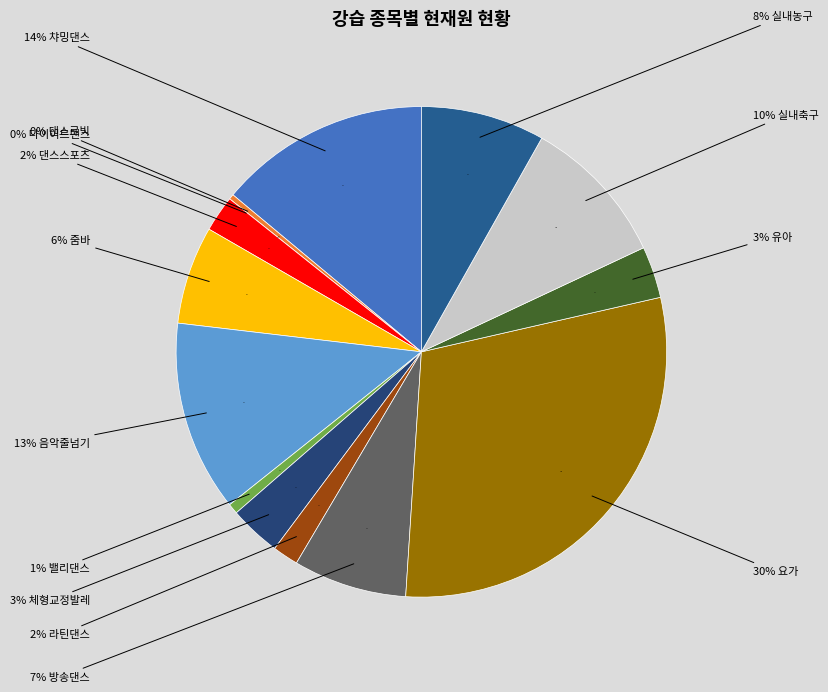

To the nearest percent, what is the difference between the largest and smallest slice percentages?

30%